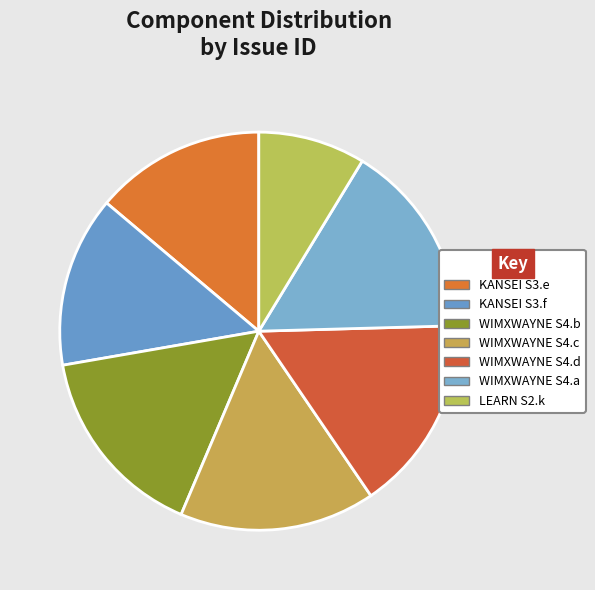

How many slices are in this pie chart?

7